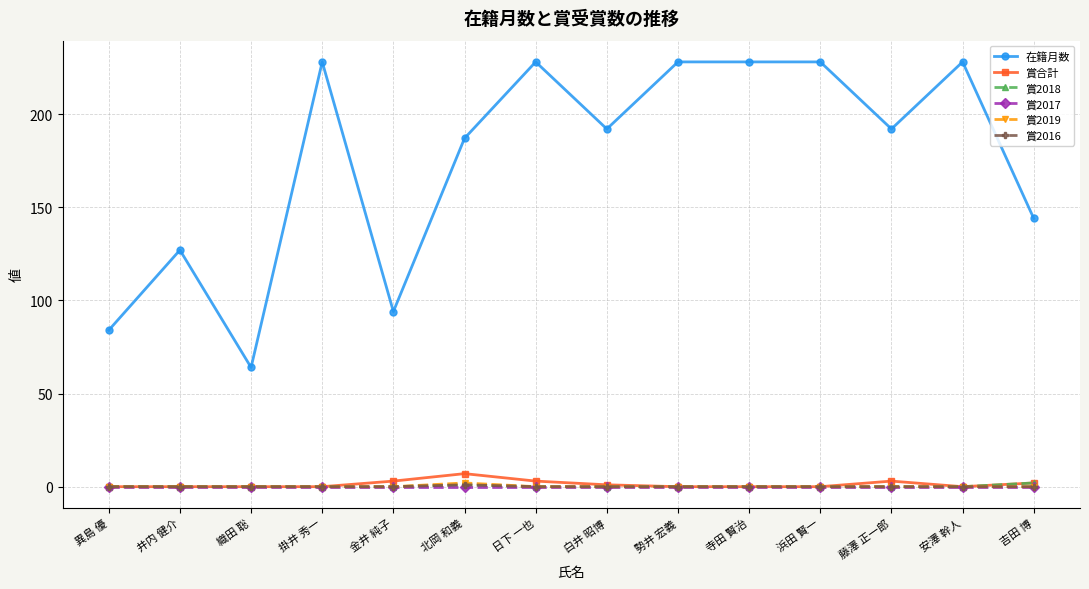

What are all the series names shown in the legend?

在籍月数, 賞合計, 賞2018, 賞2017, 賞2019, 賞2016